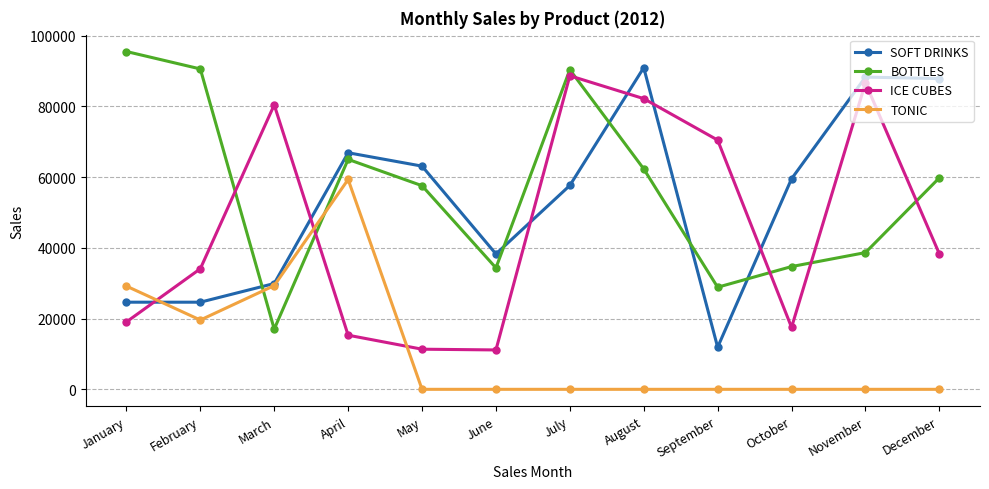

Between which two adjacent categories do ICE CUBES and SOFT DRINKS first intersect?

January and February